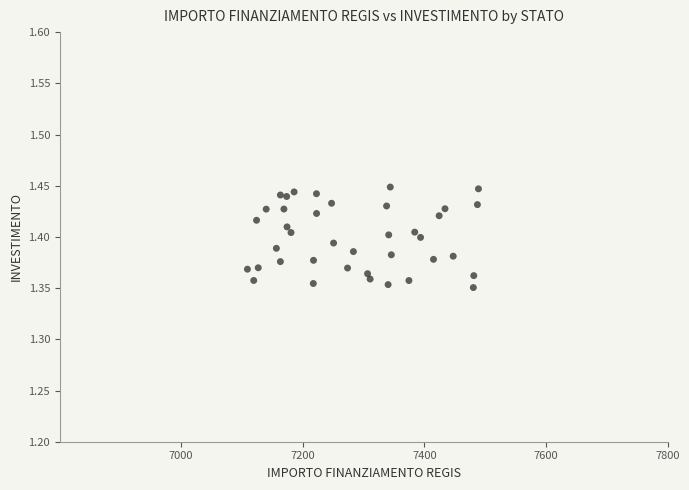

What is the range of X values (max minus min)?

379.7